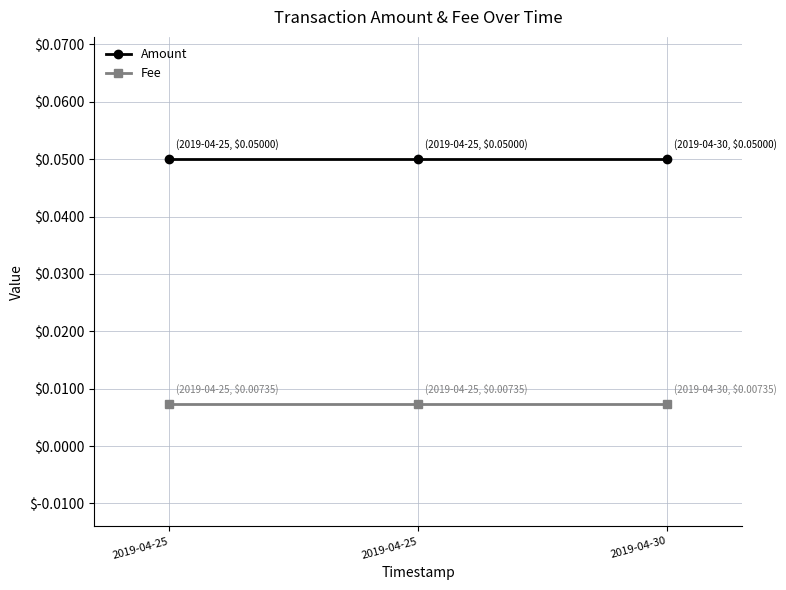

Reading right to left, transcribe all the data shown in this chart.

Amount: 2019-04-30=0.1	2019-04-25=0.1	2019-04-25=0.1
Fee: 2019-04-30=0.0	2019-04-25=0.0	2019-04-25=0.0